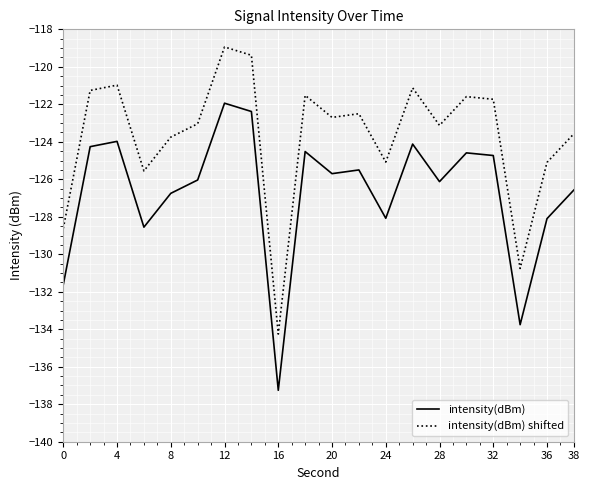

True or false: intensity(dBm) and intensity(dBm) shifted cross at least once.

False